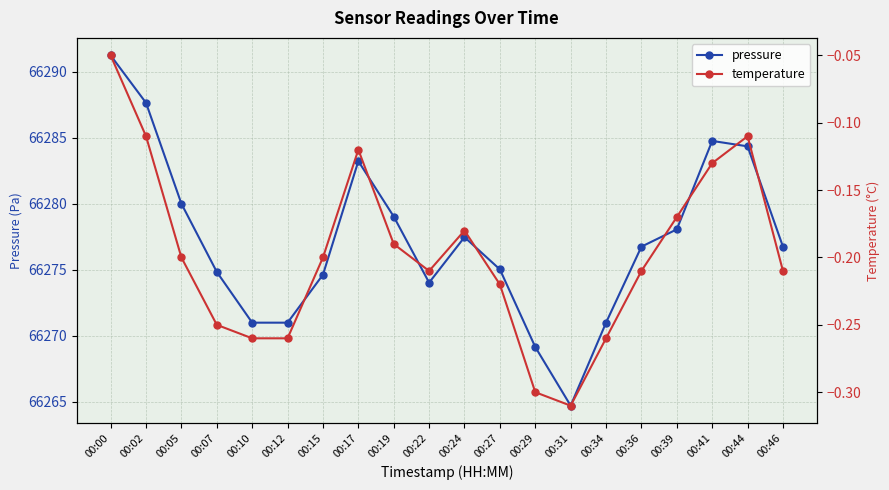

At 00:07, list the series in order from smallest to largest.

temperature, pressure